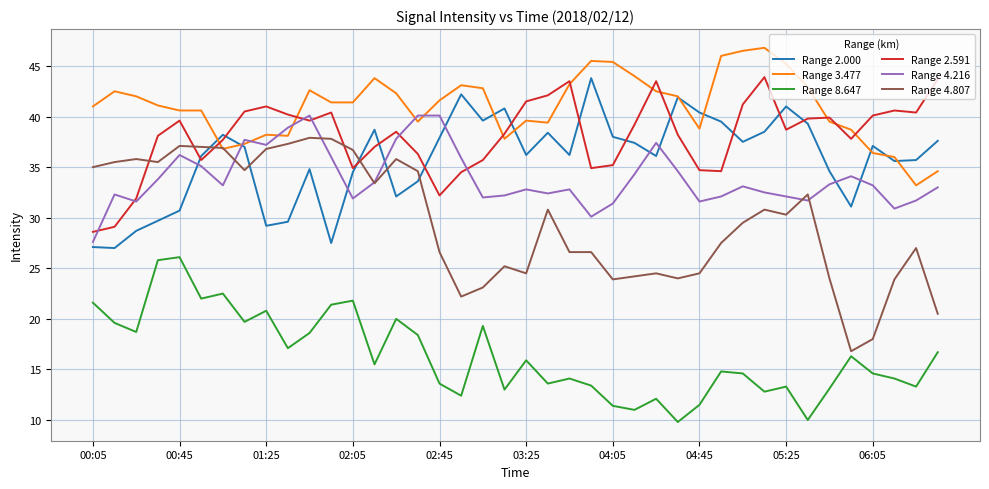

How many interior local peaks does the Range 8.647 series have?

12